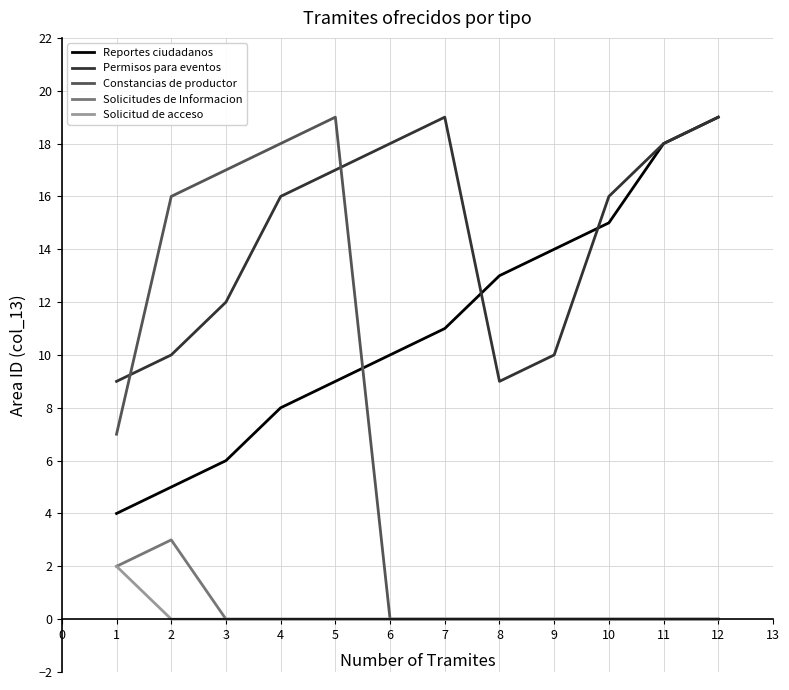

Is it true that Solicitud de acceso equals -1 at 5?

False